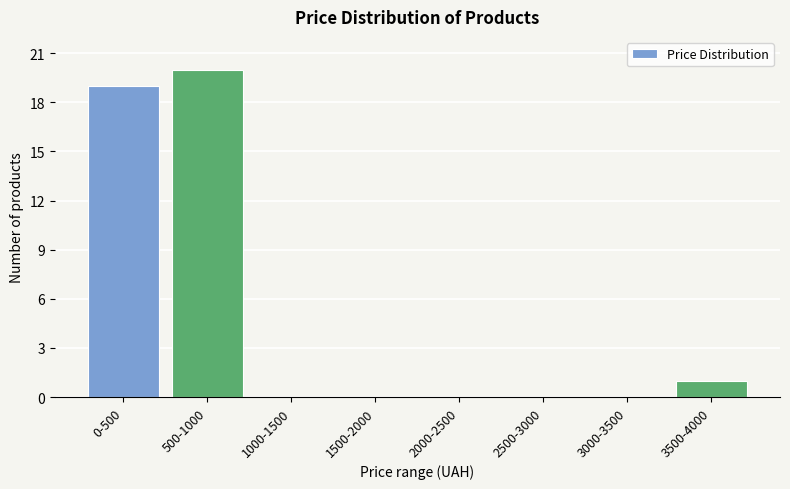

Reading right to left, extract all data points from this chart.

3500-4000=1	3000-3500=0	2500-3000=0	2000-2500=0	1500-2000=0	1000-1500=0	500-1000=20	0-500=19